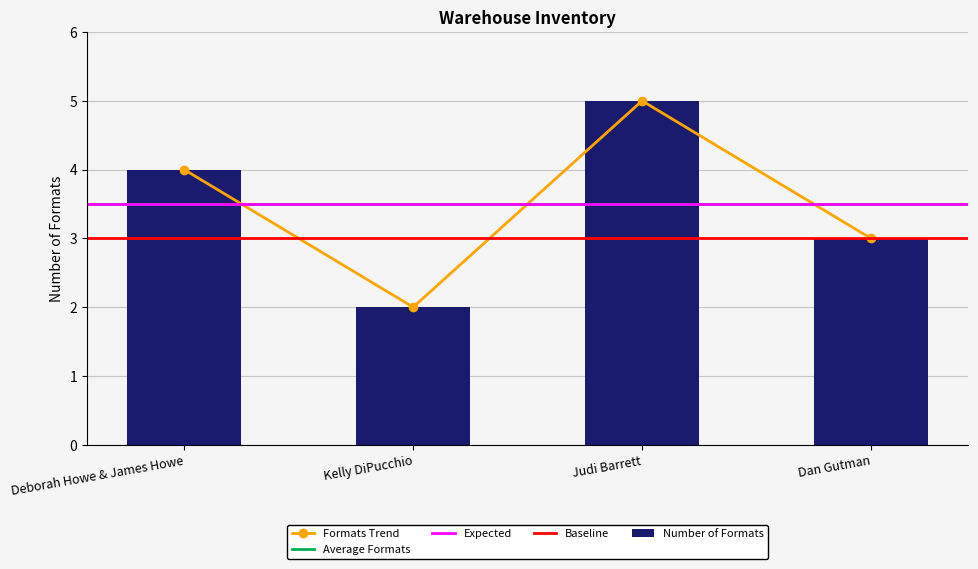

True or false: the data shows 5 at Judi Barrett.

True